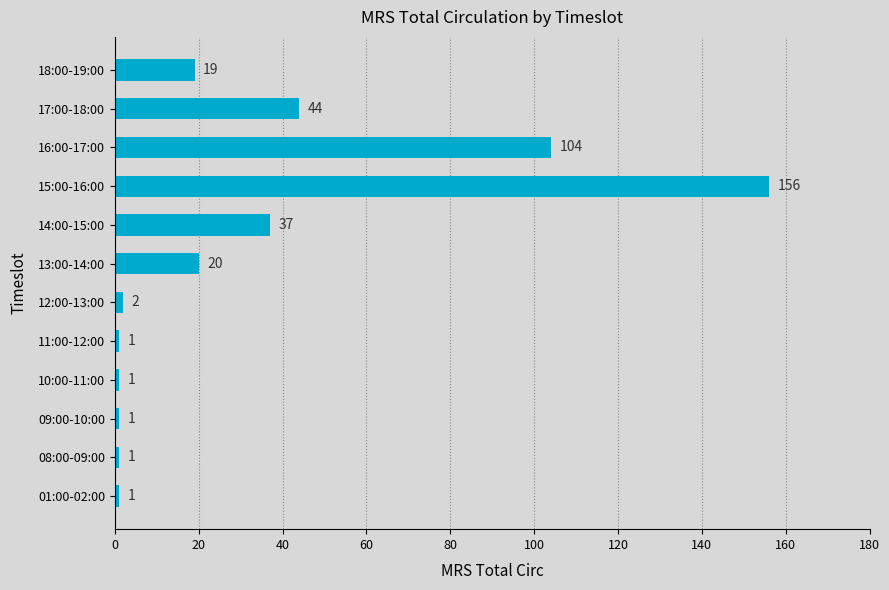

At which label is the value closest to 78?

16:00-17:00